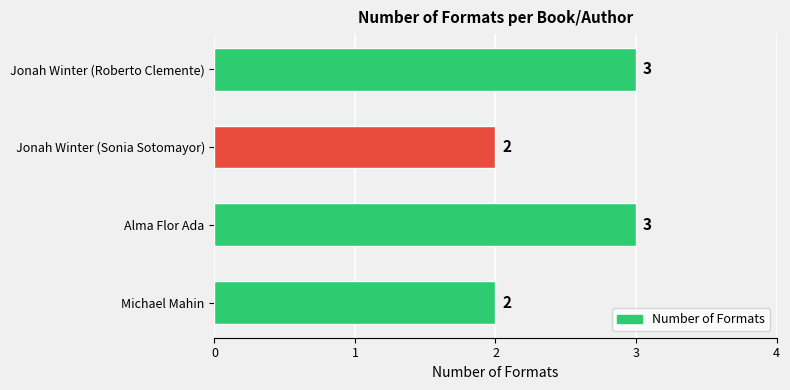

Does the chart contain stacked bars?

No